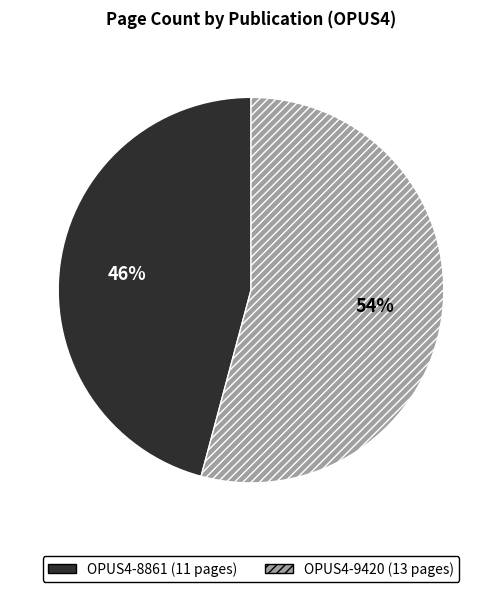

Which category has the biggest portion of the pie?

OPUS4-9420